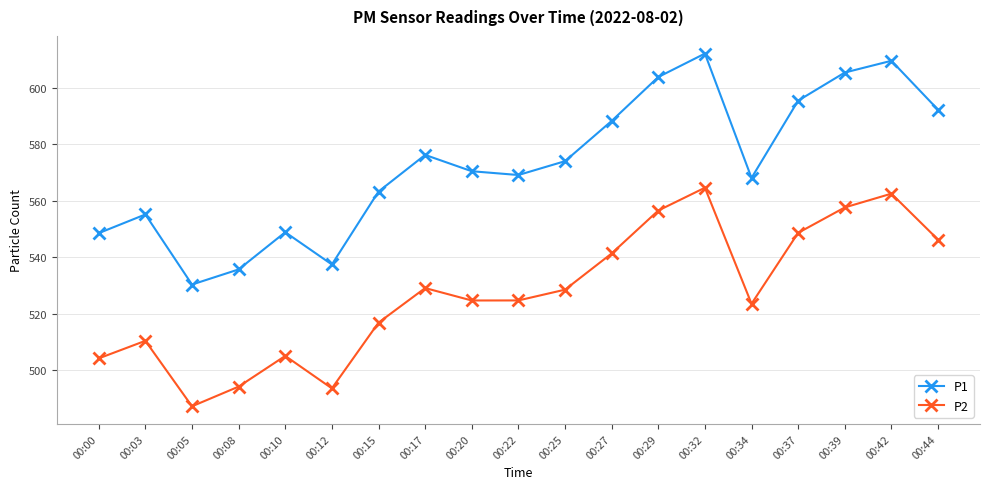

Where is the first local maximum for P2?

00:03